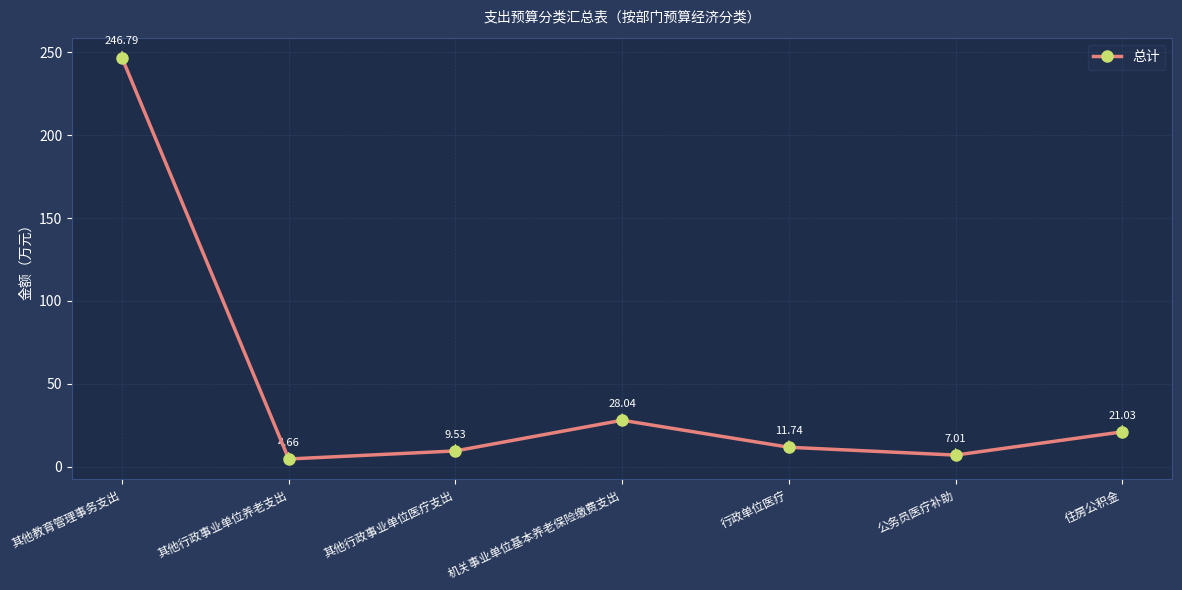

How many lines are shown in the chart?

1